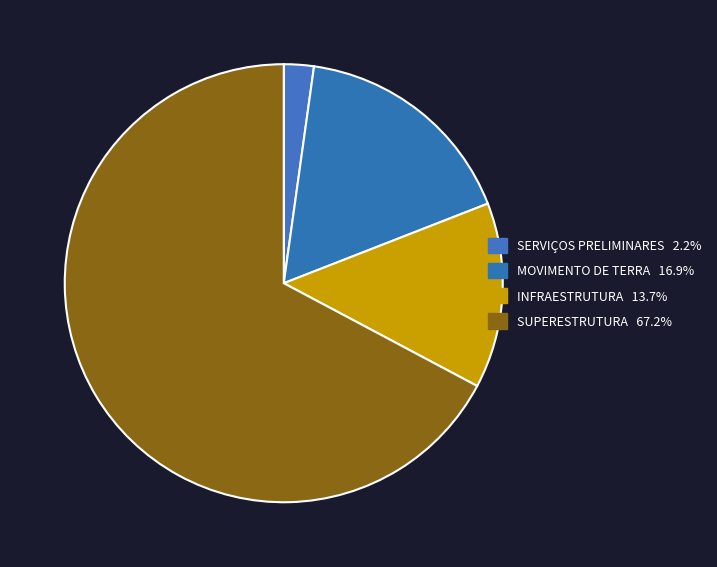

Rank the categories by value from lowest to highest.

SERVIÇOS PRELIMINARES, INFRAESTRUTURA, MOVIMENTO DE TERRA, SUPERESTRUTURA